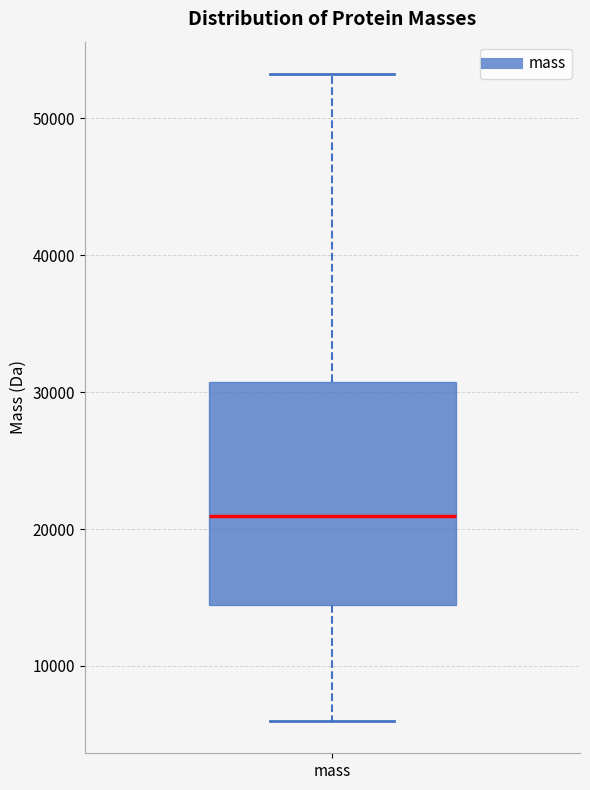

Transcribe this box plot: give where the median line is, the range the box spans, and where the two whiskers end, as read against the y-axis. The values are not printed on the chart, so give them approximately, as read against the axis.

median 21000, box 14000 to 31000, whiskers 6000 to 53000